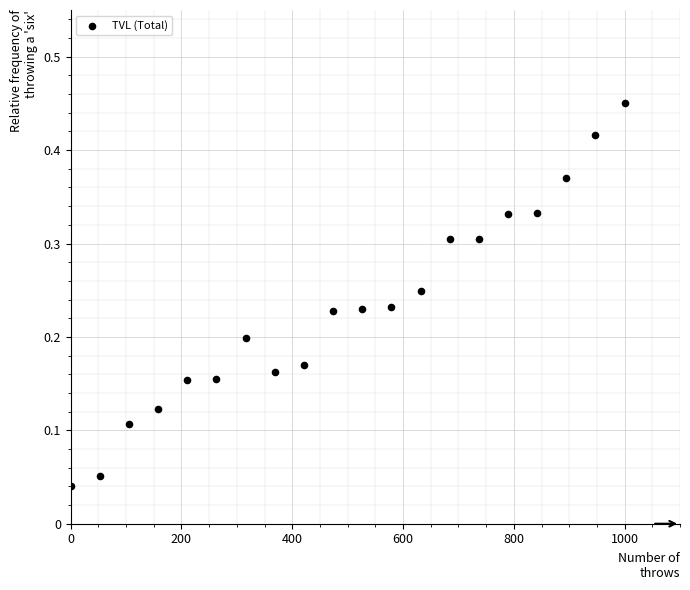

What is the range of X values (max minus min)?

1000.0